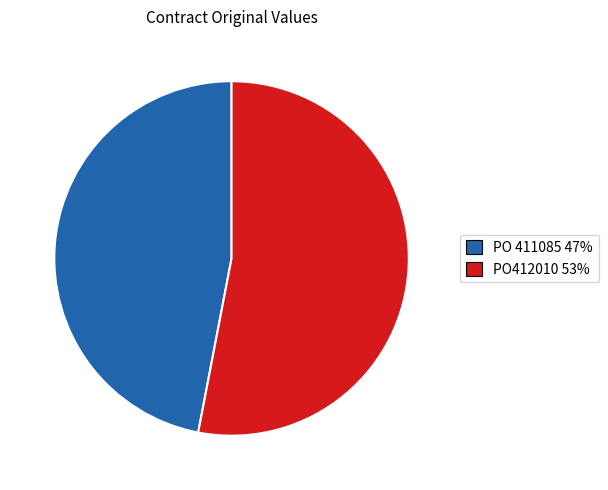

Between PO 411085 and PO412010, which is larger?

PO412010